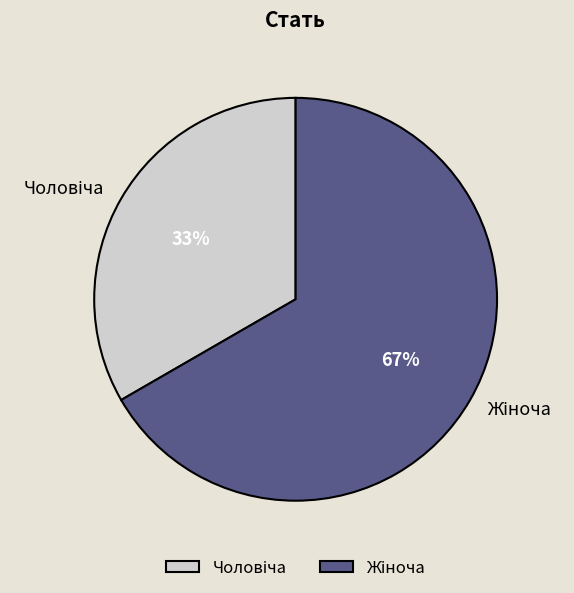

Does any single category account for the majority?

Yes